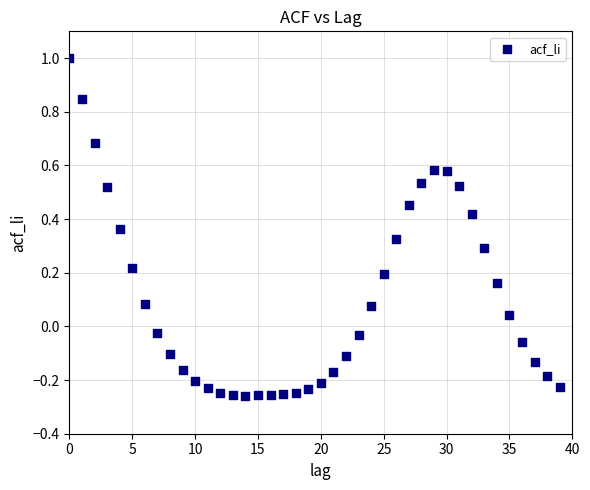

What is the range of Y values (max minus min)?

1.3